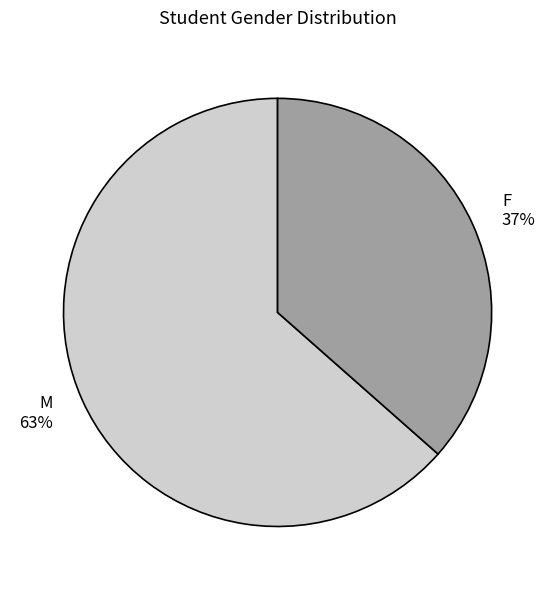

Is there a majority slice in this chart?

Yes